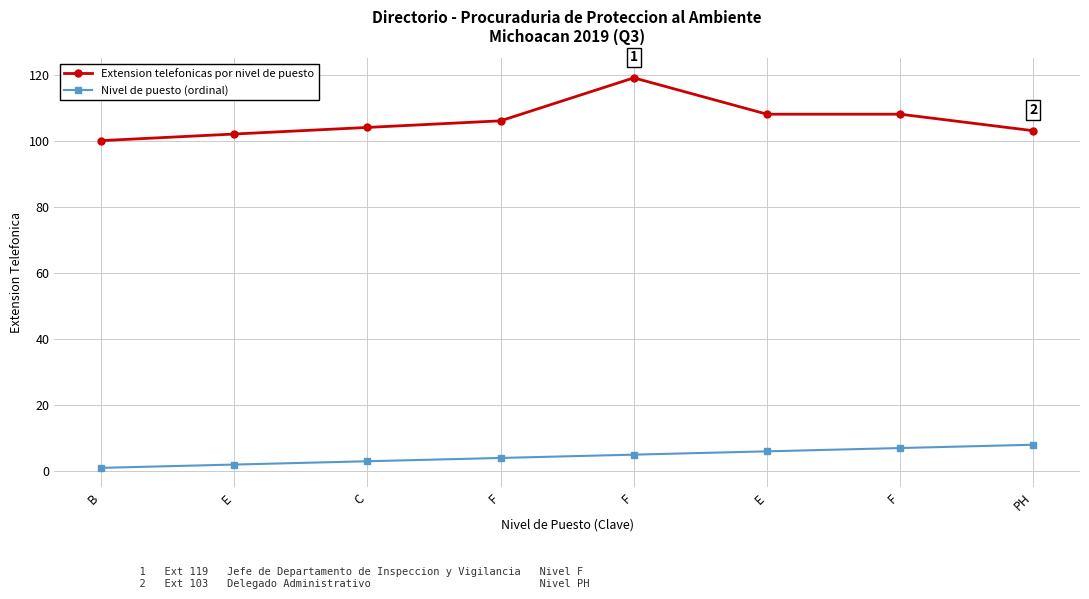

How many interior local peaks does the Extension telefonicas por nivel de puesto series have?

1